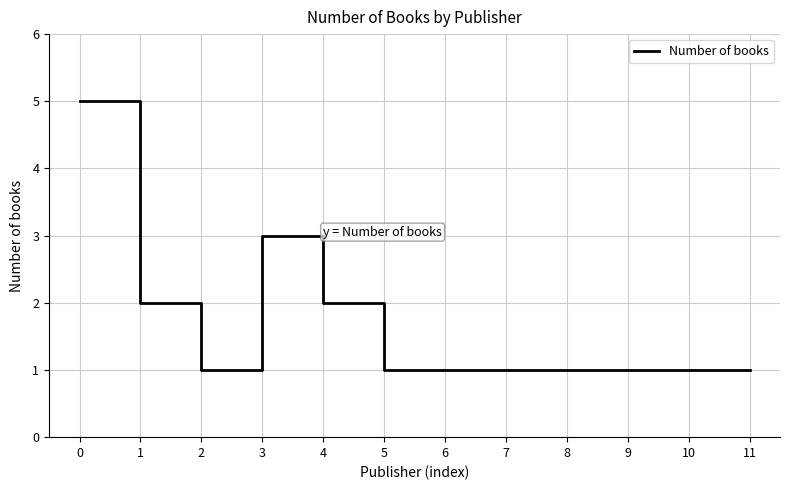

What is the difference between the second highest and minimum values?

2